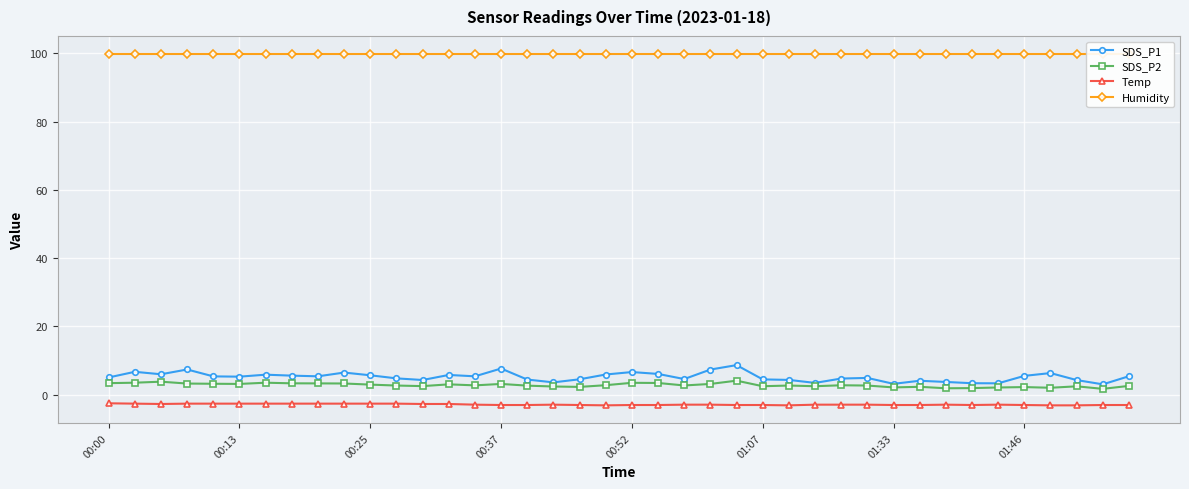

What is the value of the Temp point at the 26th from the left?

-3.0